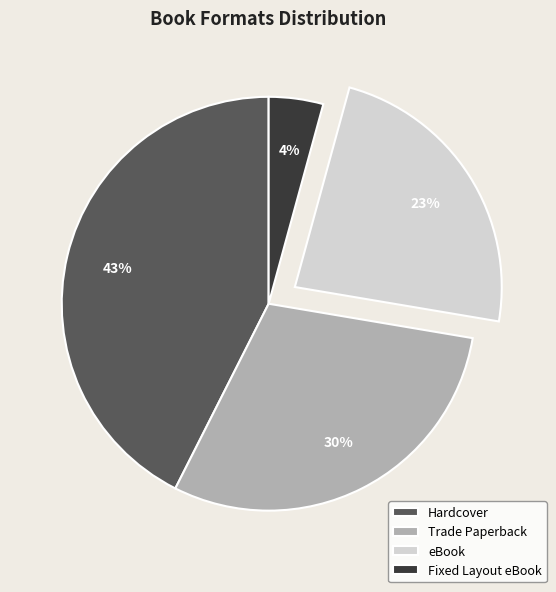

Do eBook and Hardcover together represent more than half of the pie?

Yes